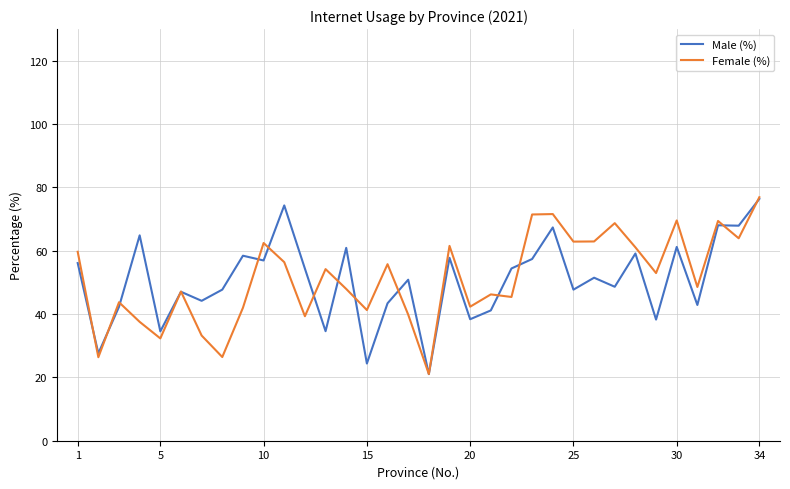

What is the highest value of the Female (%) series?

76.9